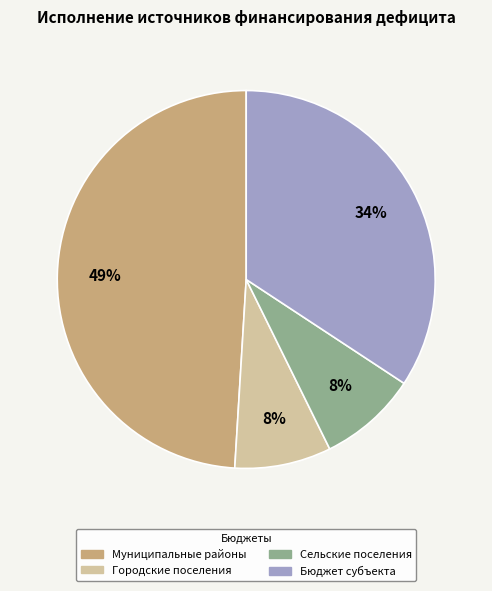

Does any single category account for the majority?

No